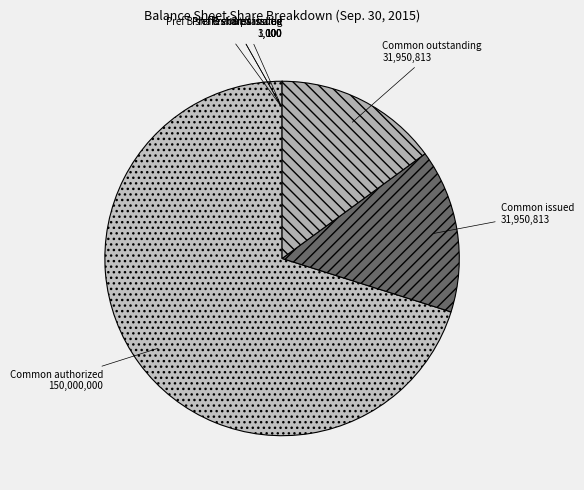

The Common authorized slice represents 76% of the pie. True or false?

False